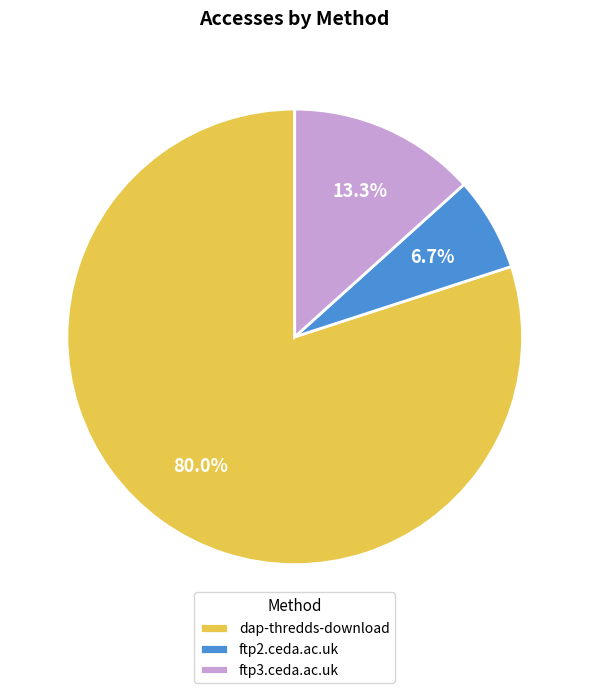

To the nearest percent, what percentage of the pie is dap-thredds-download?

80%